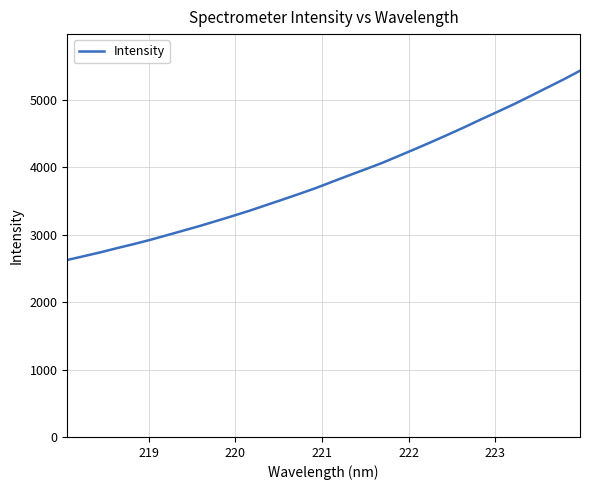

What is the difference between the maximum and minimum values?

2808.5